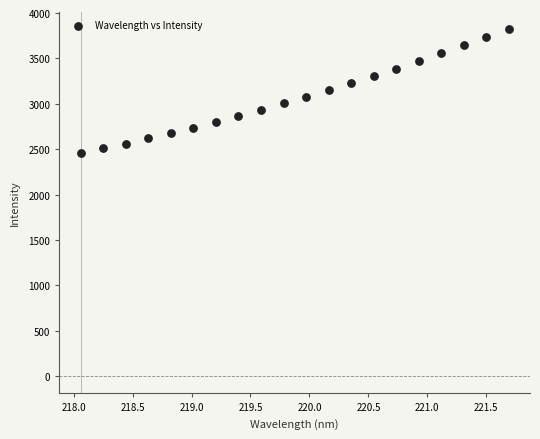

What is the range of X values (max minus min)?

3.6